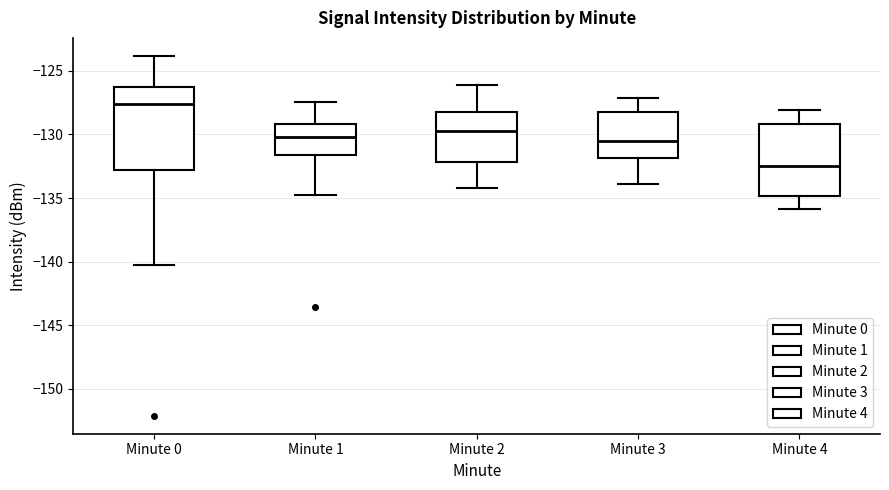

Which box has the highest median line?

Minute 0